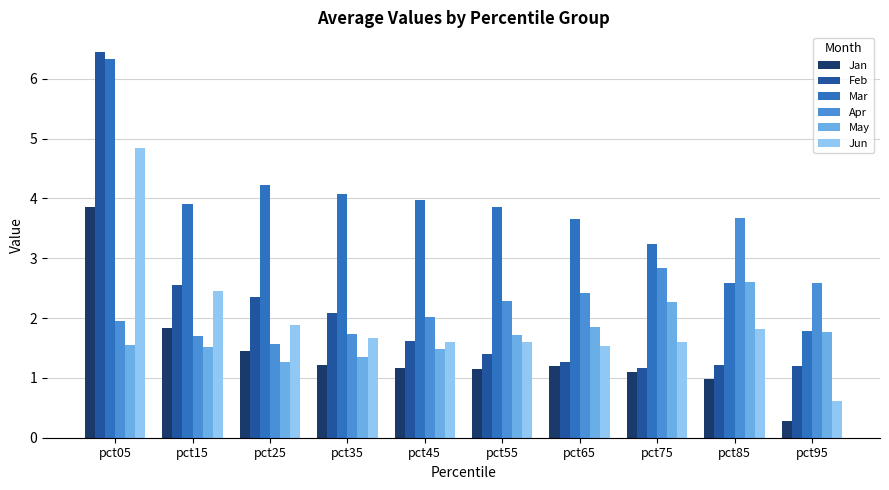

What is the spread (max minus min) of values at pct45?

2.8